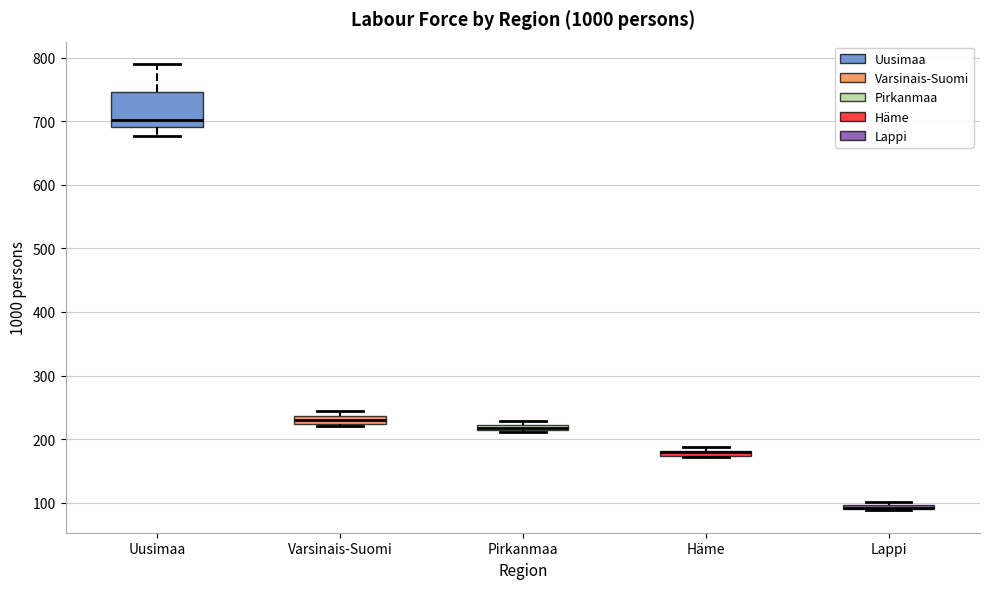

Where is the lower edge of the box for Varsinais-Suomi on the y-axis? The values are not printed on the chart, so give them approximately, as read against the axis.

220